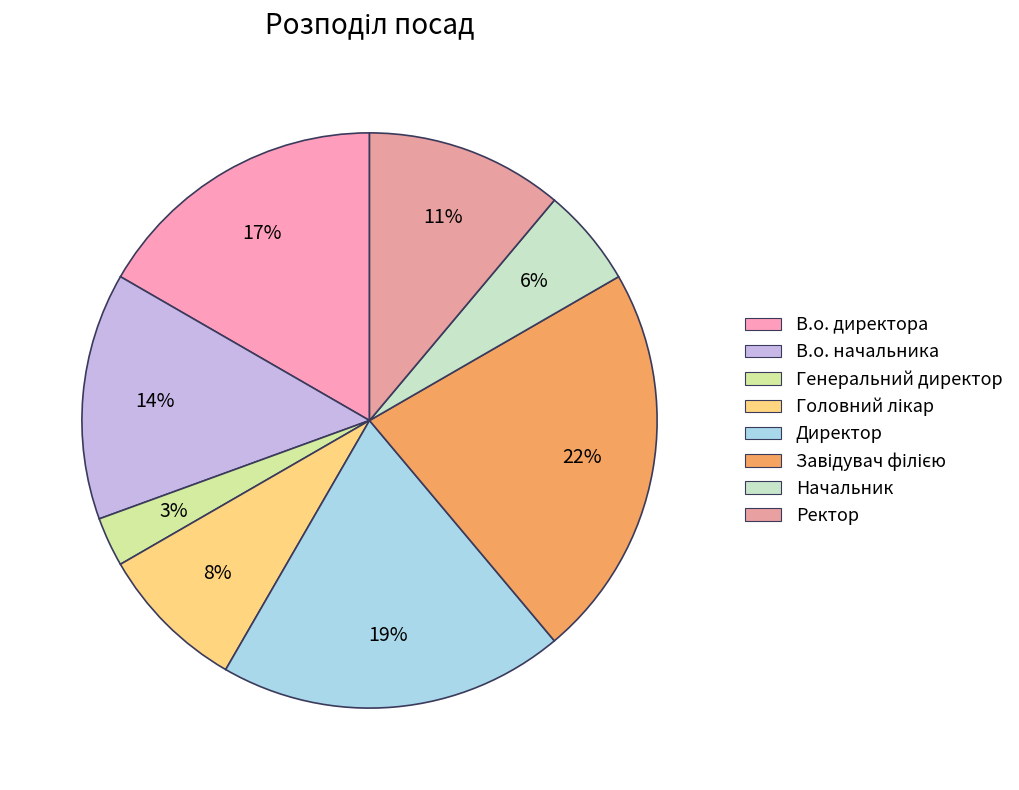

Rank the categories by value from highest to lowest.

Завідувач філією, Директор, В.о. директора, В.о. начальника, Ректор, Головний лікар, Начальник, Генеральний директор